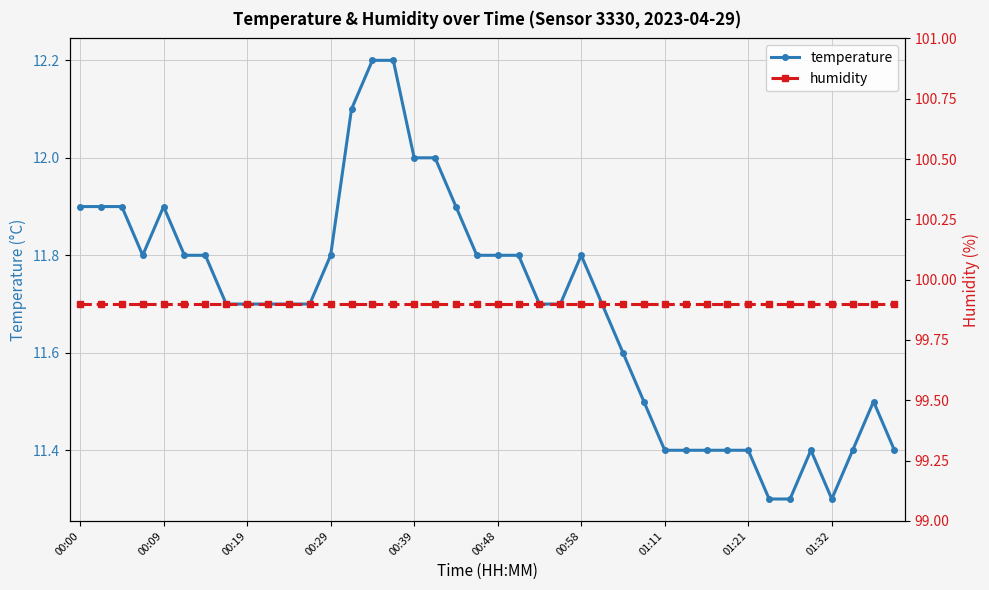

Count the number of categories in the chart.

40